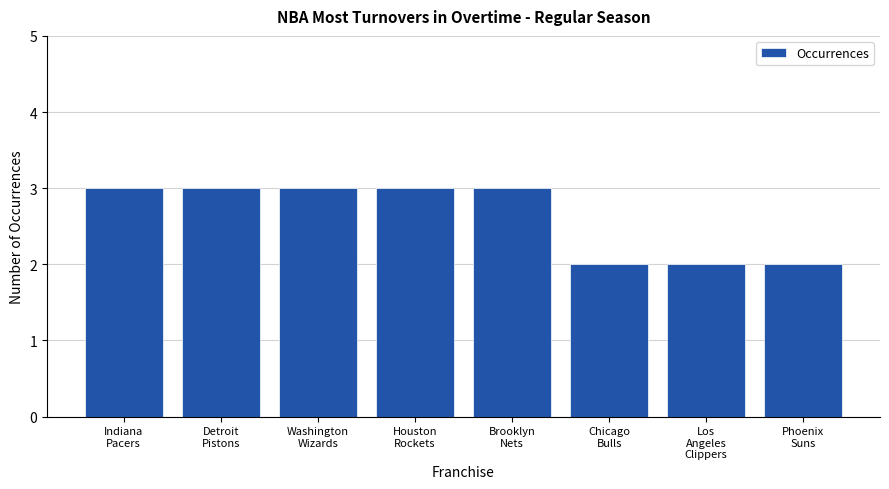

What is the average value?

3